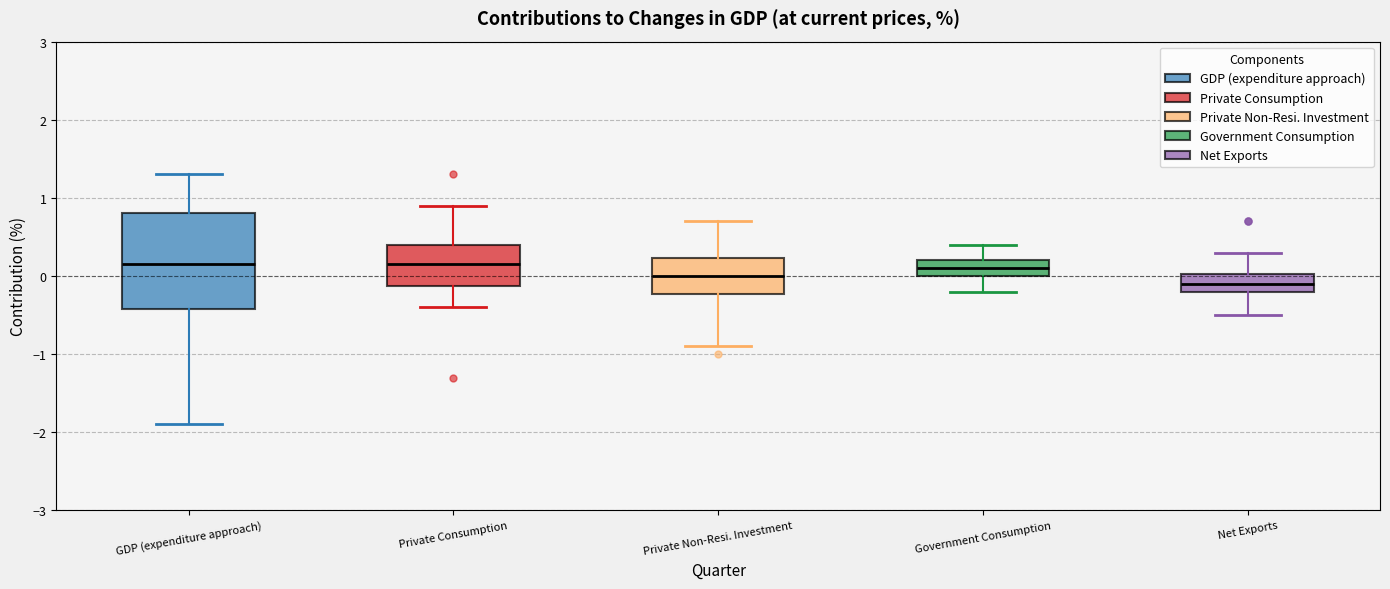

Where does the upper whisker of the box for Net Exports end on the y-axis? The values are not printed on the chart, so give them approximately, as read against the axis.

0.3